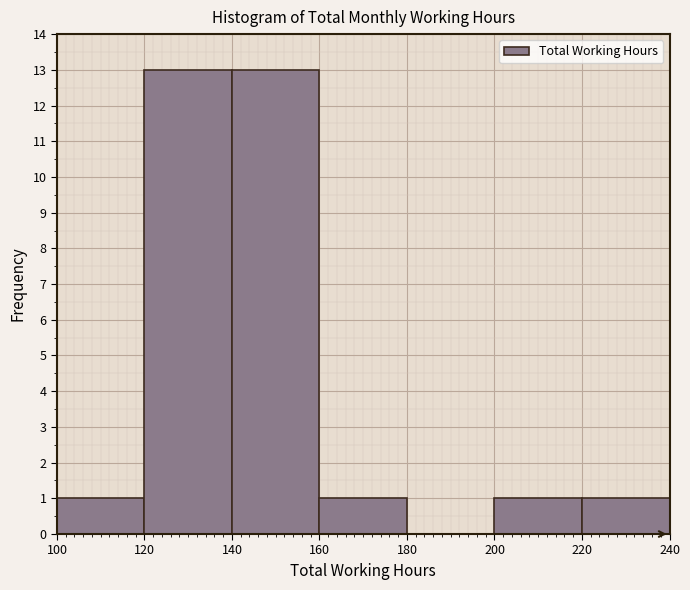

How tall is the bar that spans 140 to 160 on the x-axis? The values are not printed on the chart, so give them approximately, as read against the axis.

13